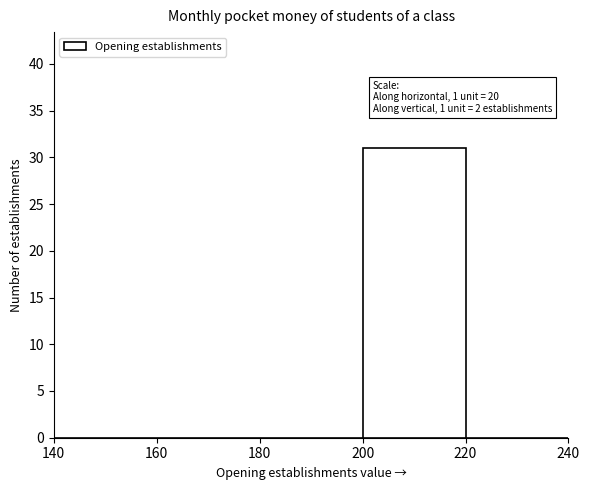

Over which range of the x-axis is the bar tallest?

200 to 220